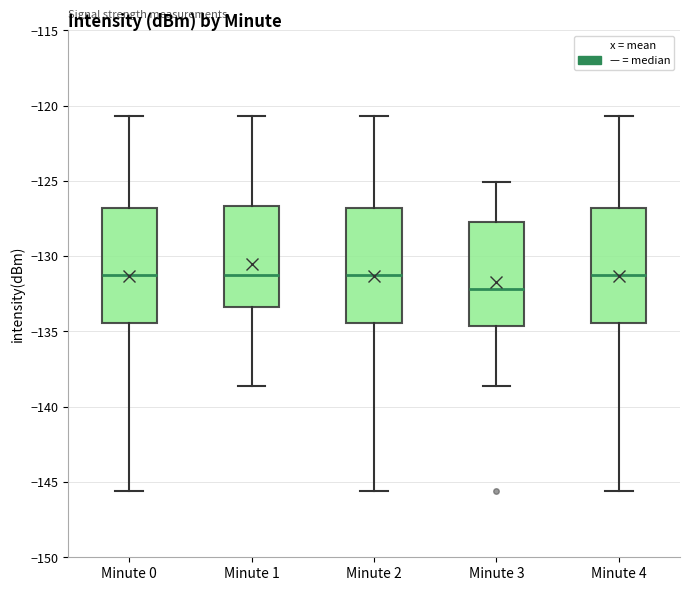

Where does the upper whisker of the box for Minute 3 end on the y-axis? The values are not printed on the chart, so give them approximately, as read against the axis.

-125.0